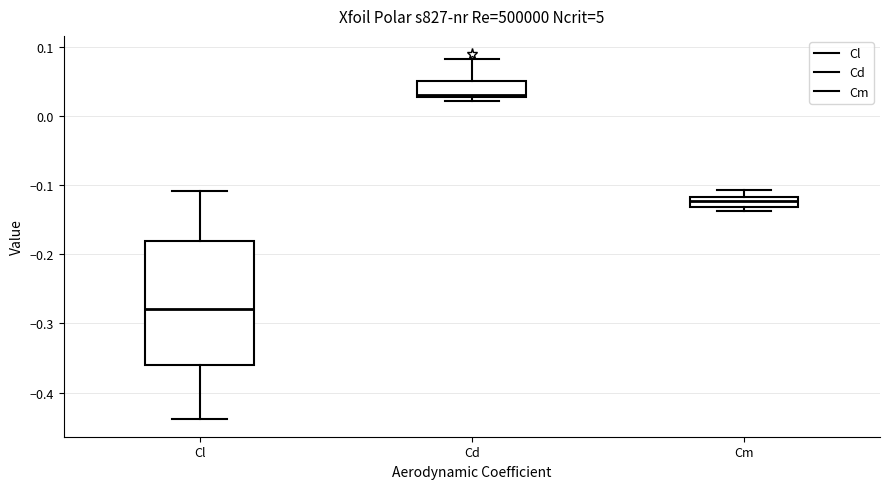

Comparing the boxes themselves (not the whiskers), which one is the tallest?

Cl